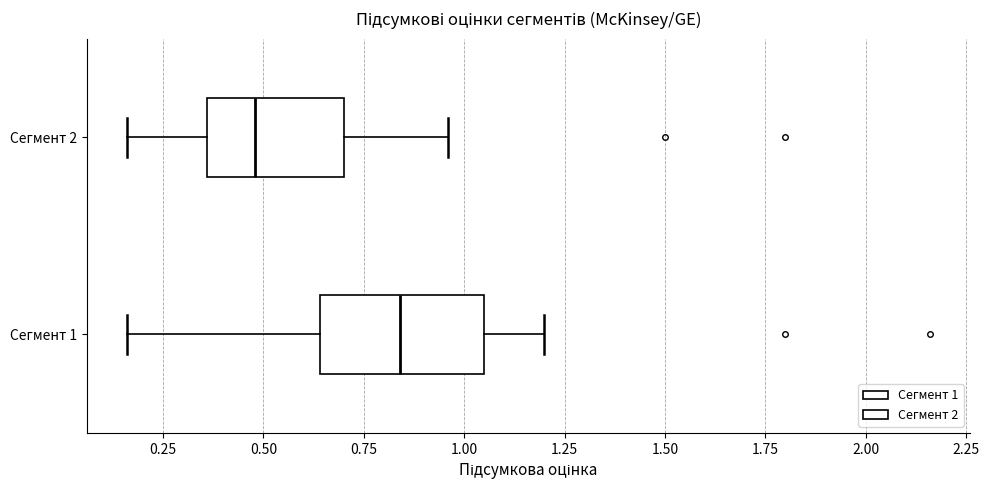

Which box has the furthest to the left median line?

Сегмент 2